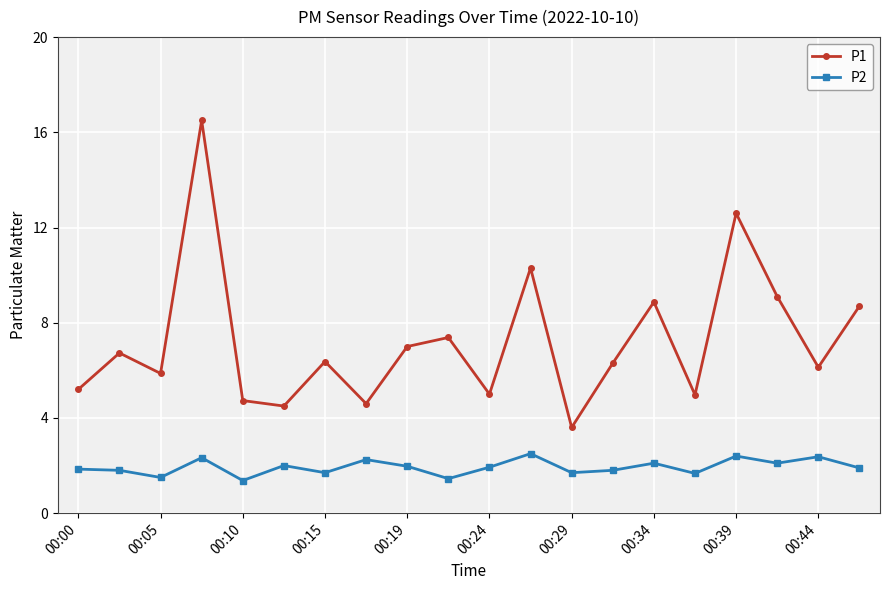

What is the minimum value for P1?

3.6